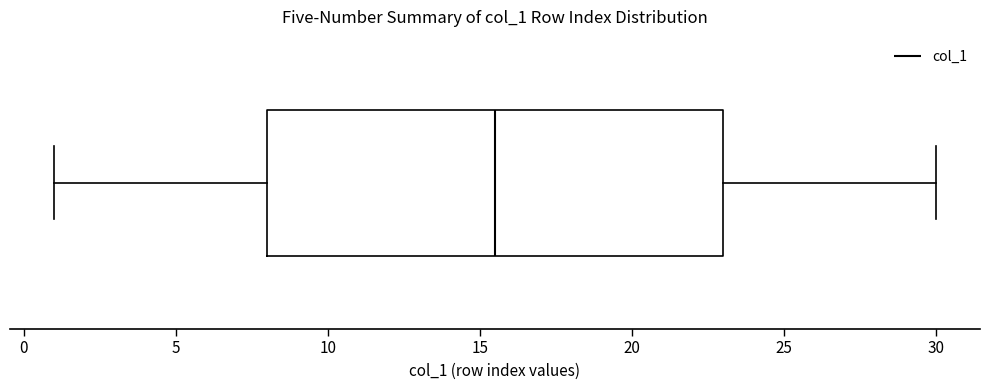

Transcribe this box plot: give where the median line is, the range the box spans, and where the two whiskers end, as read against the x-axis. The values are not printed on the chart, so give them approximately, as read against the axis.

median 15.5, box 8.0 to 23.0, whiskers 1.0 to 30.0